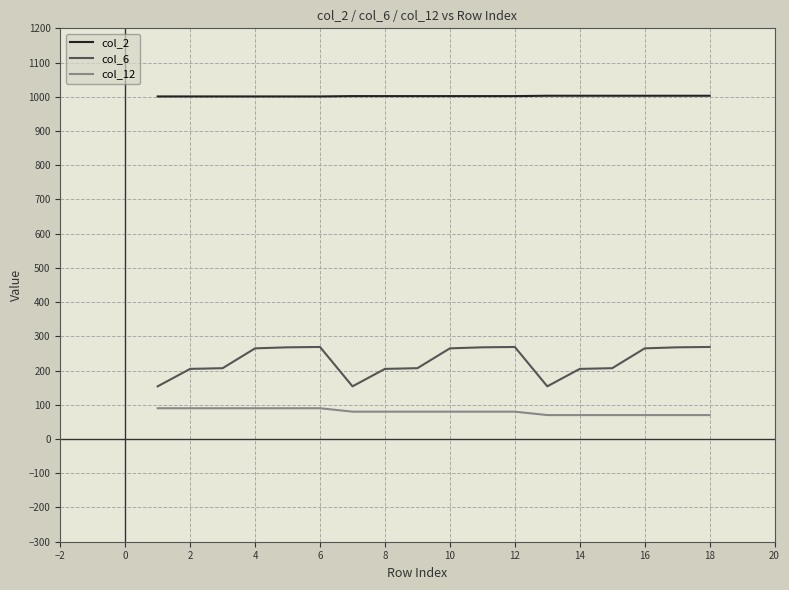

In col_6, how many points are lower than both neighbors (excluding endpoints)?

2